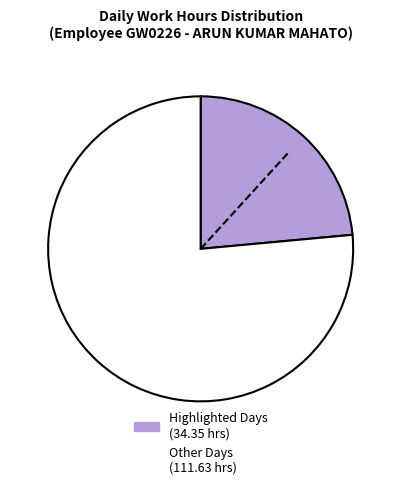

Does any single category account for the majority?

Yes